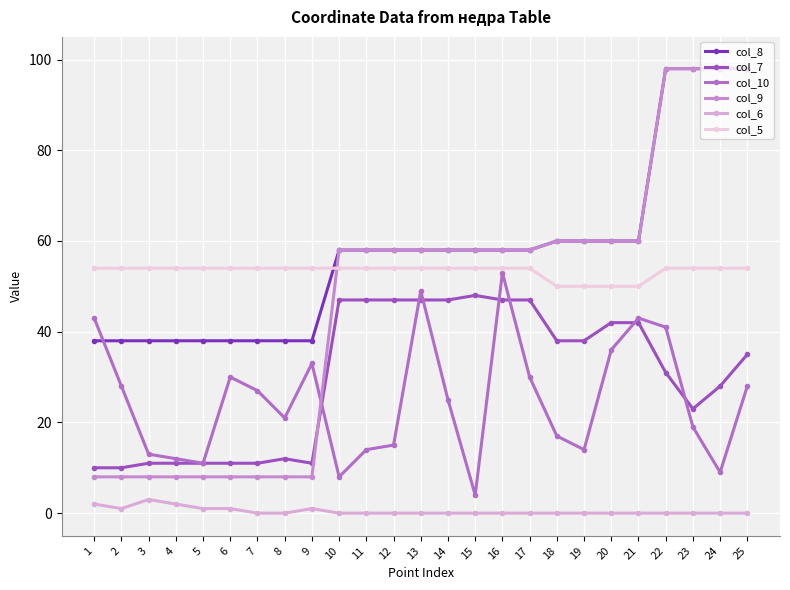

True or false: col_10 and col_5 cross at least once.

False